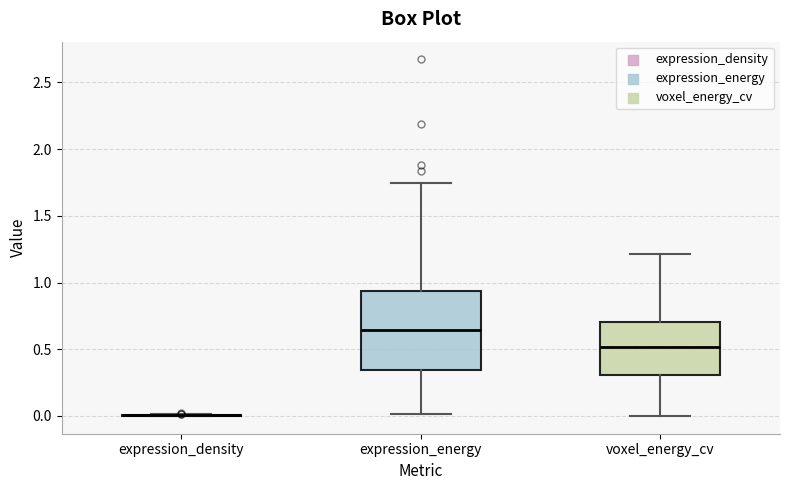

Reading left to right, read every box against the y-axis: the position of its median line, the range the box covers, and the ends of its whiskers. The values are not printed on the chart, so give them approximately, as read against the axis.

expression_density: box collapsed to a line at 0.00, whiskers 0.00 to 0.00
expression_energy: median 0.65, box 0.35 to 0.95, whiskers 0.00 to 1.75
voxel_energy_cv: median 0.50, box 0.30 to 0.70, whiskers 0.00 to 1.20